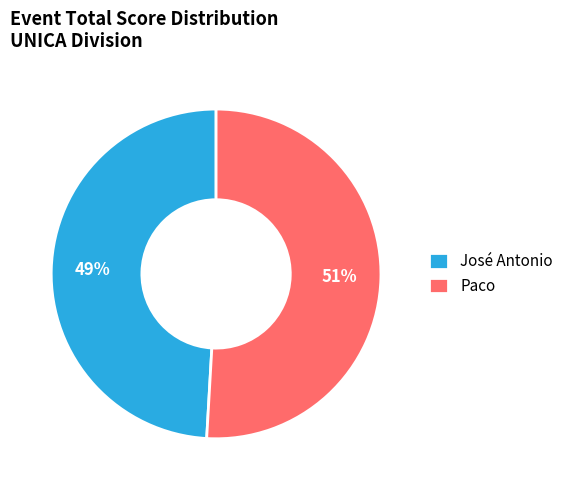

To the nearest percent, what portion does Paco represent?

51%